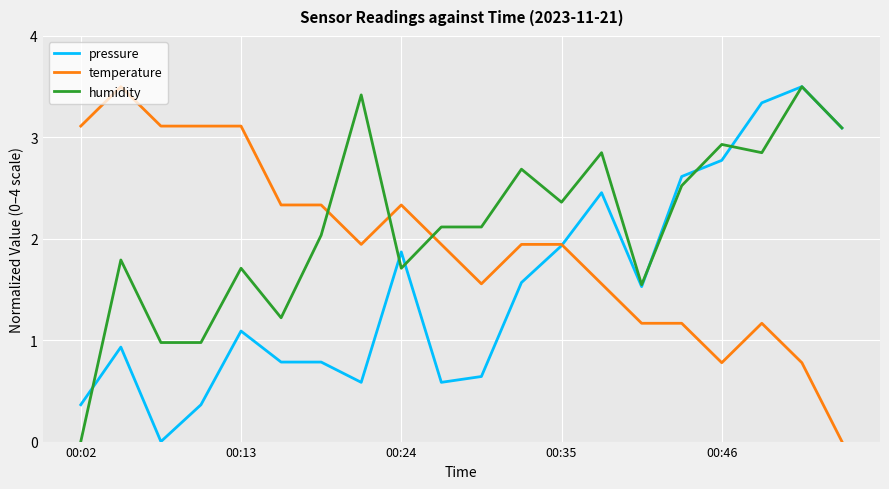

Which series has the largest total across all categories?

humidity